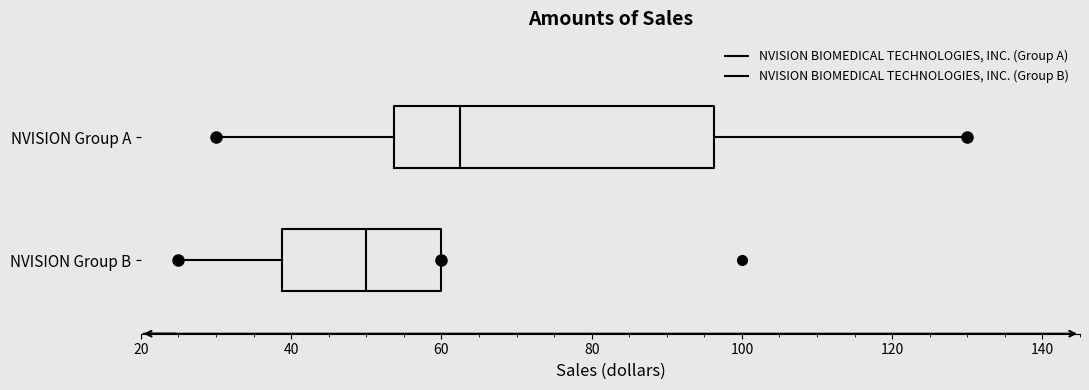

Which box has the furthest to the left median line?

NVISION Group B